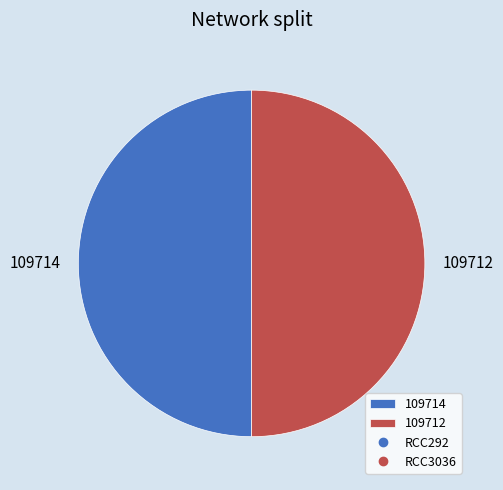

The 109714 slice represents 50% of the pie. True or false?

True